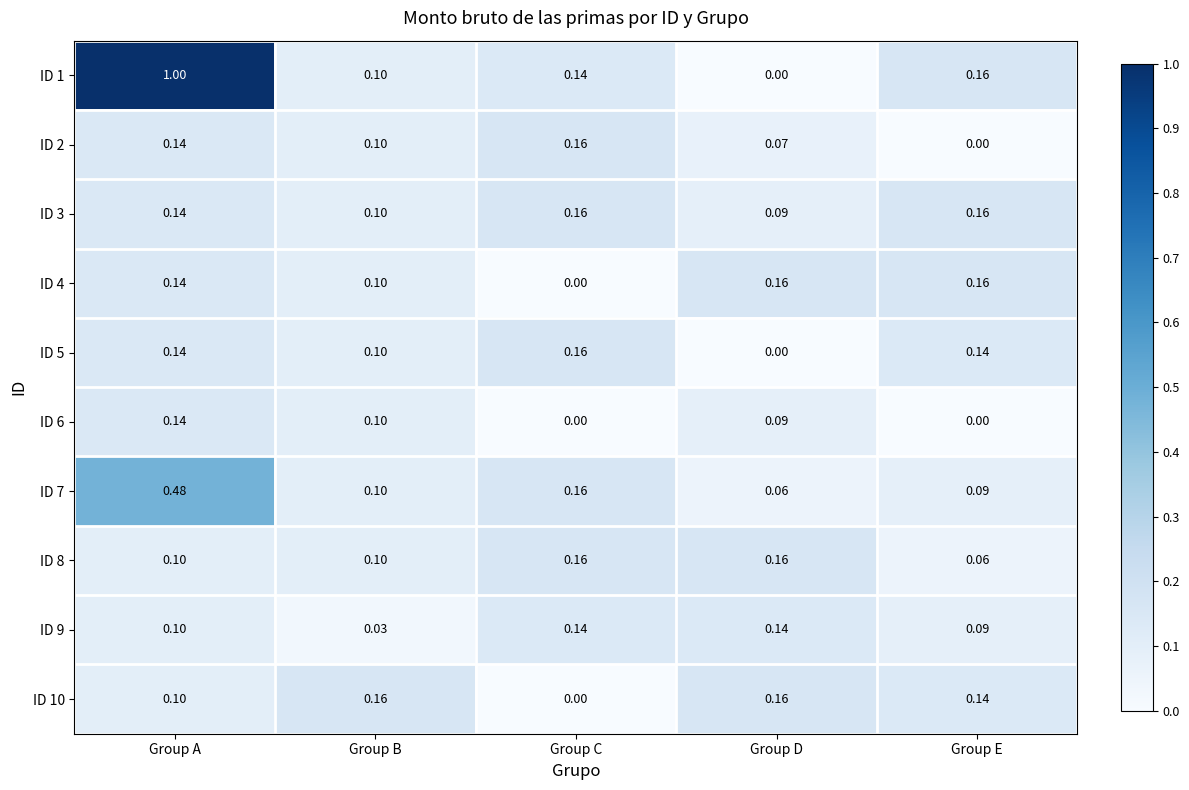

How many categories are shown in the chart?

5